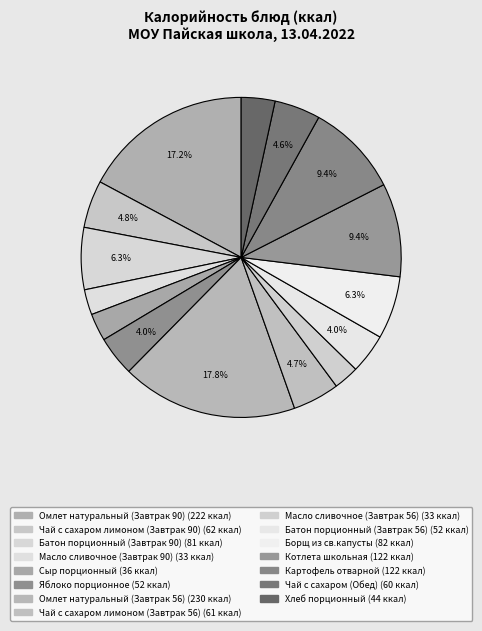

How much of the chart is everything except Омлет натуральный (Завтрак 90)?

82.8%